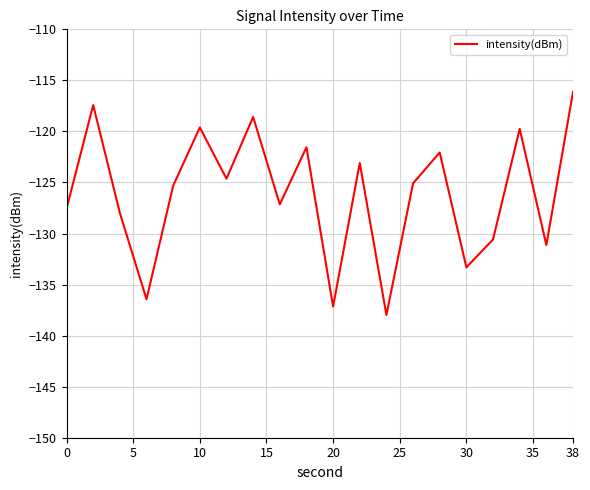

What is the greatest value displayed?

-116.1